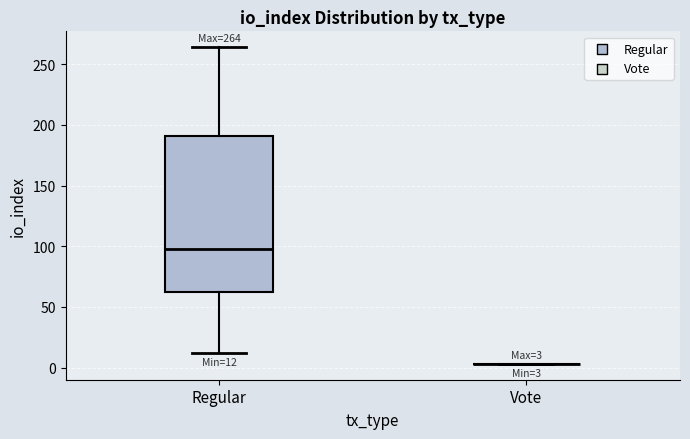

Which box is the tallest, from its lower edge to its upper edge?

Regular